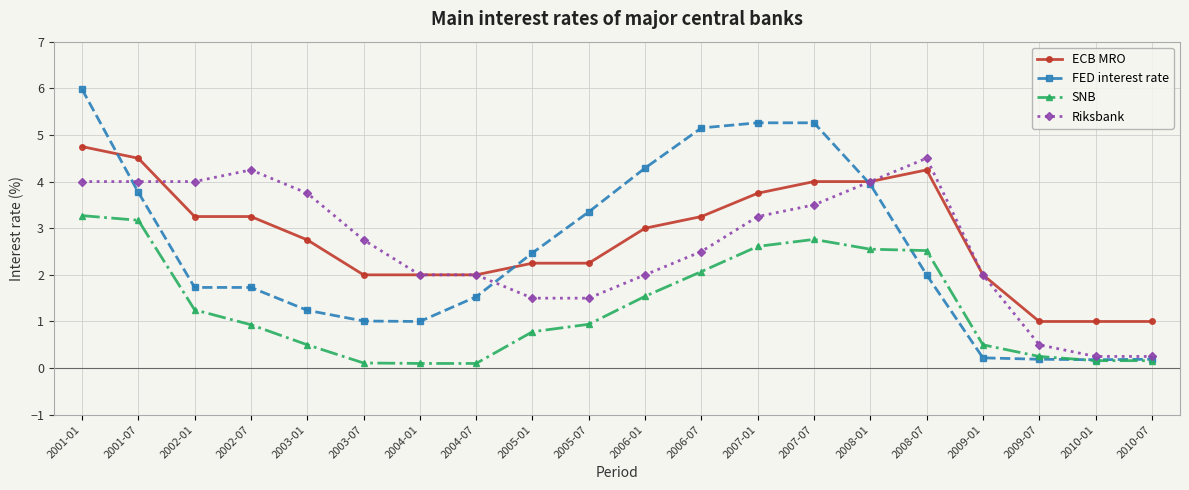

True or false: SNB has more than 0 points higher than both neighbors.

True